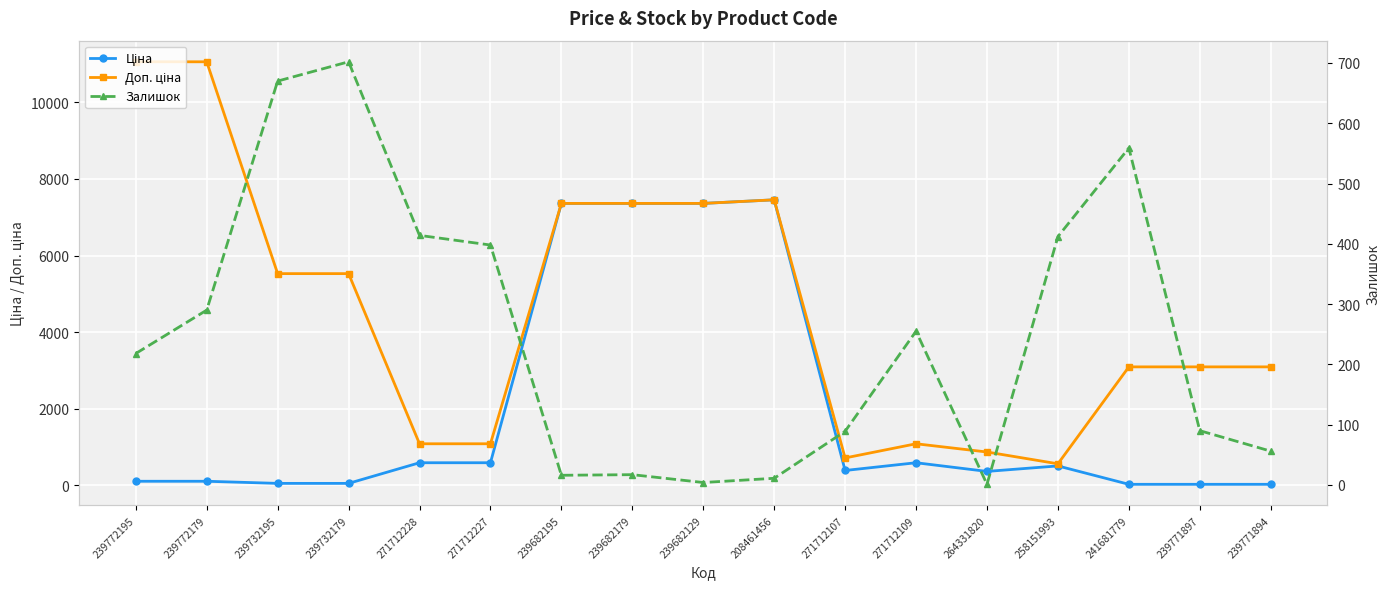

Reading left to right, list all the values displayed in this chart.

Ціна: 110.5	110.5	55.3	55.3	593.8	593.8	7360.2	7360.2	7360.2	7453.8	391.9	593.8	367.6	510.5	30.9	30.9	30.9
Доп. ціна: 11055.0	11055.0	5528.0	5528.0	1088.8	1088.8	7360.2	7360.2	7360.2	7453.8	719.0	1088.8	874.0	566.0	3095.0	3095.0	3095.0
Залишок: 218.0	290.0	670.0	702.0	414.0	398.0	16.0	17.0	4.0	11.0	89.0	255.0	1.0	412.0	559.0	90.0	56.0